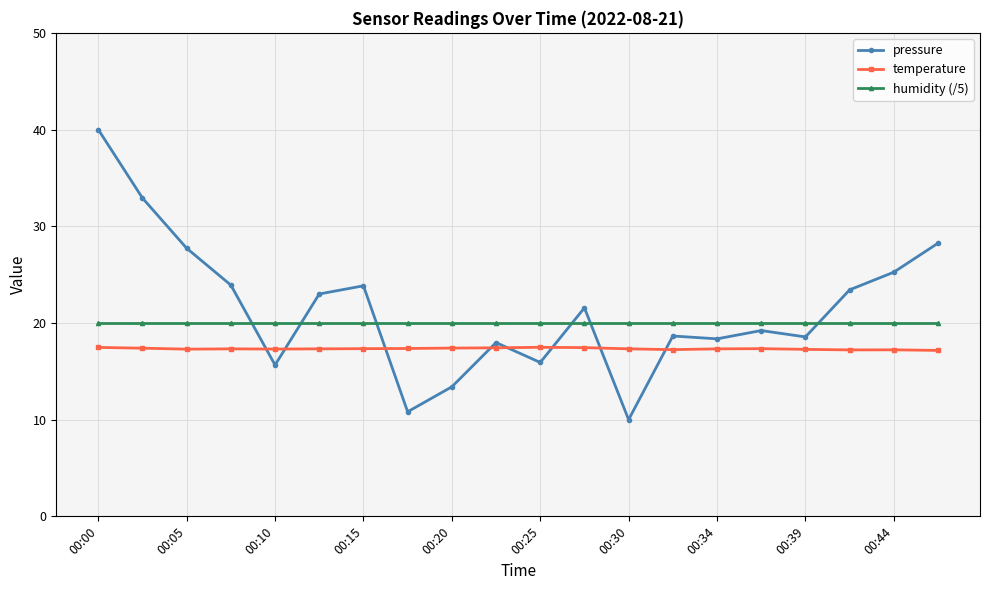

Does the chart display data point markers on the line(s)?

Yes